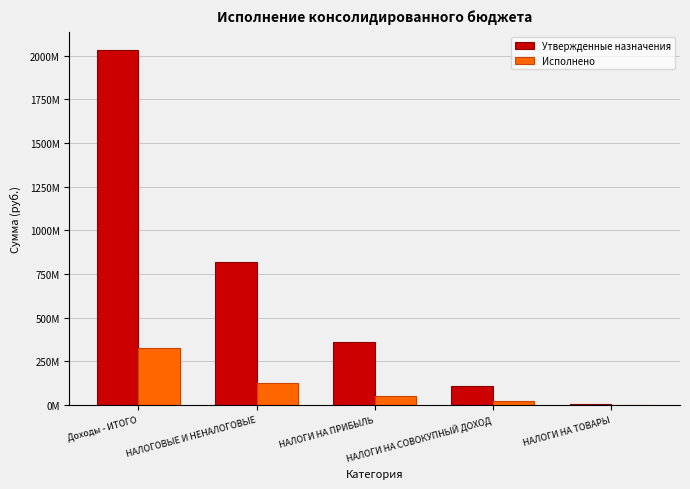

Rank the categories by Утвержденные назначения value from lowest to highest.

НАЛОГИ НА ТОВАРЫ, НАЛОГИ НА СОВОКУПНЫЙ ДОХОД, НАЛОГИ НА ПРИБЫЛЬ, НАЛОГОВЫЕ И НЕНАЛОГОВЫЕ, Доходы - ИТОГО